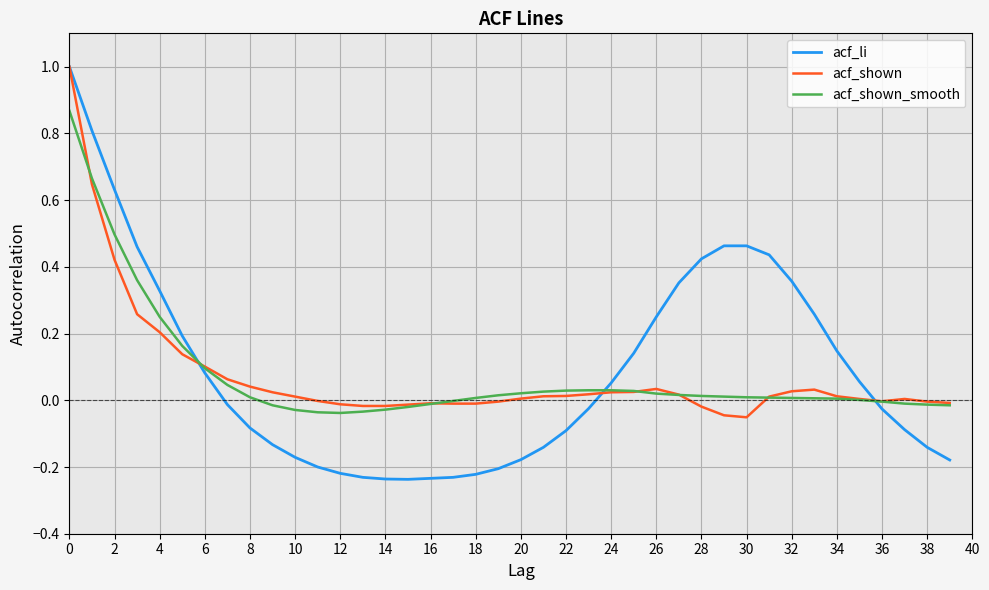

Which series has the widest spread of values?

acf_li